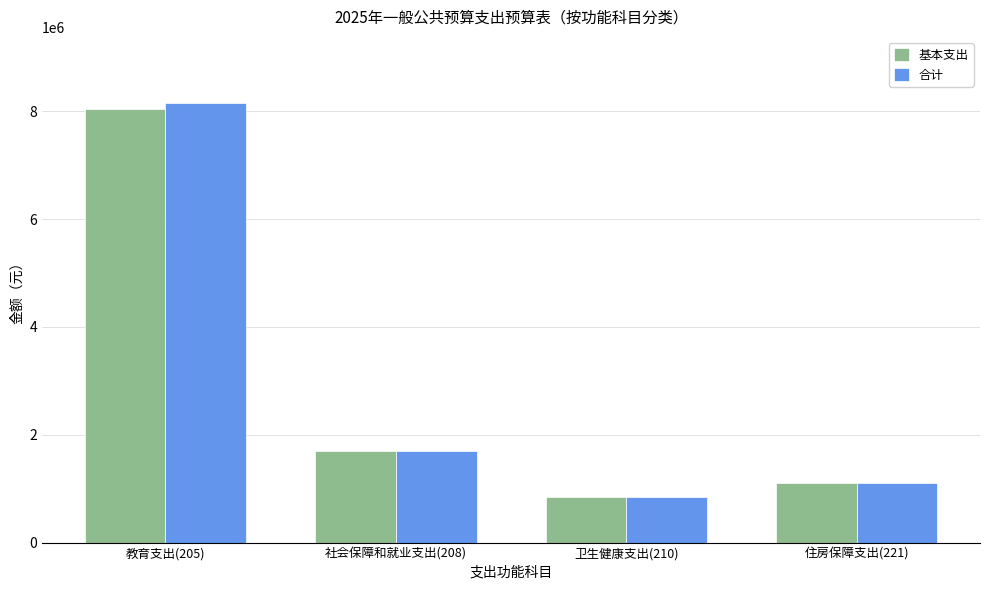

Which label corresponds to the smallest value in the chart?

卫生健康支出(210)